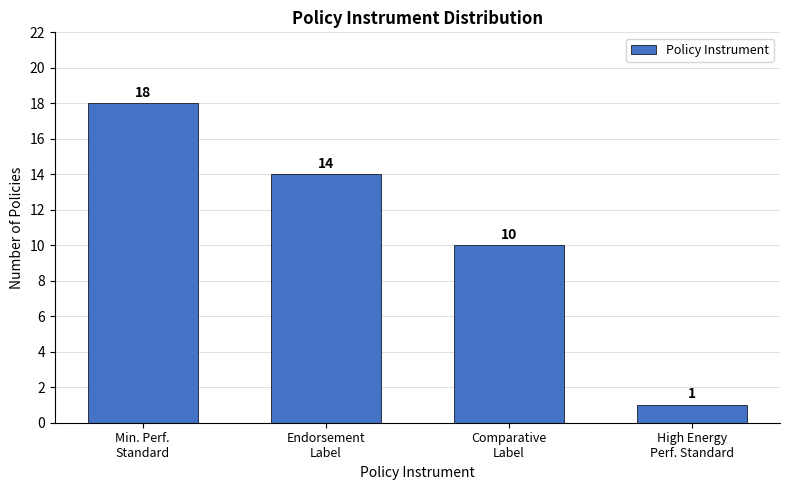

What is the change in value from Min. Perf.
Standard to High Energy
Perf. Standard?

-17